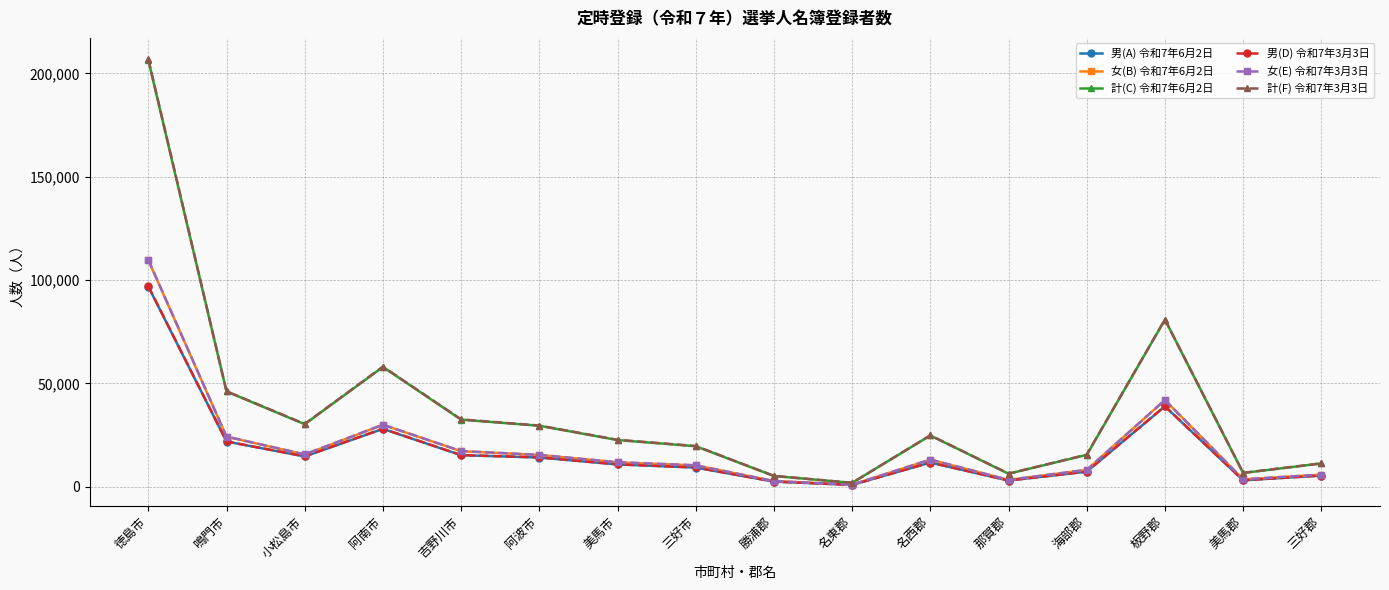

Where is the first local minimum for 女(B) 令和7年6月2日?

小松島市